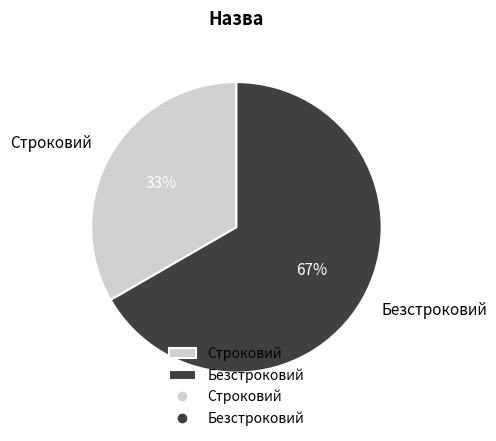

To the nearest percent, what portion does Безстроковий represent?

67%